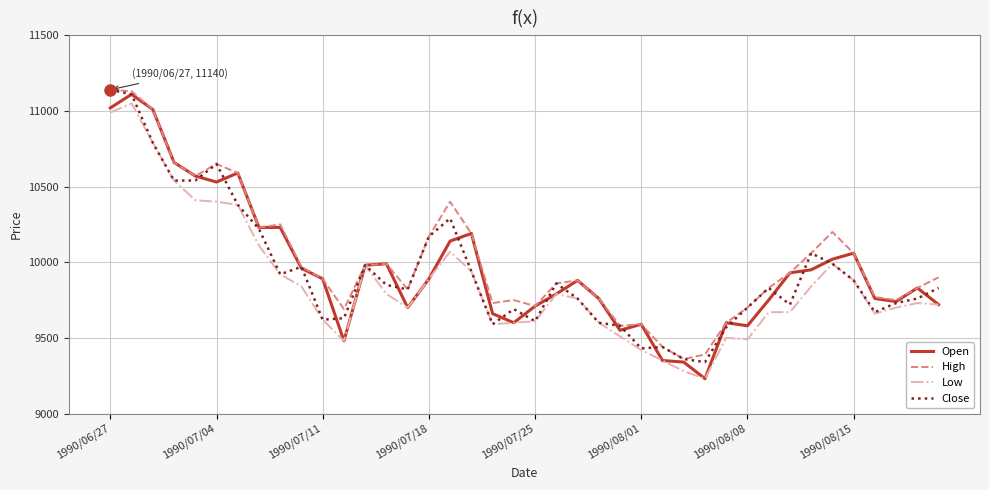

What is the minimum value for Close?

9340